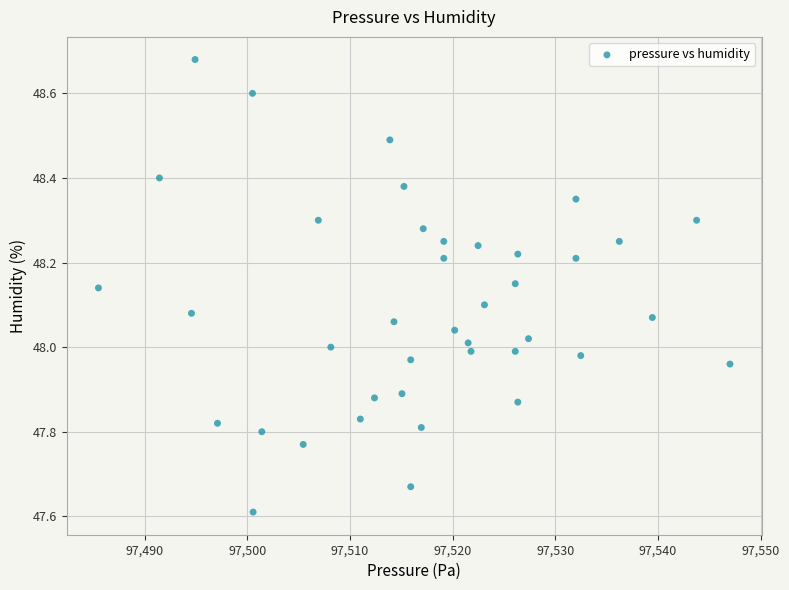

What is the range of X values (max minus min)?

61.5